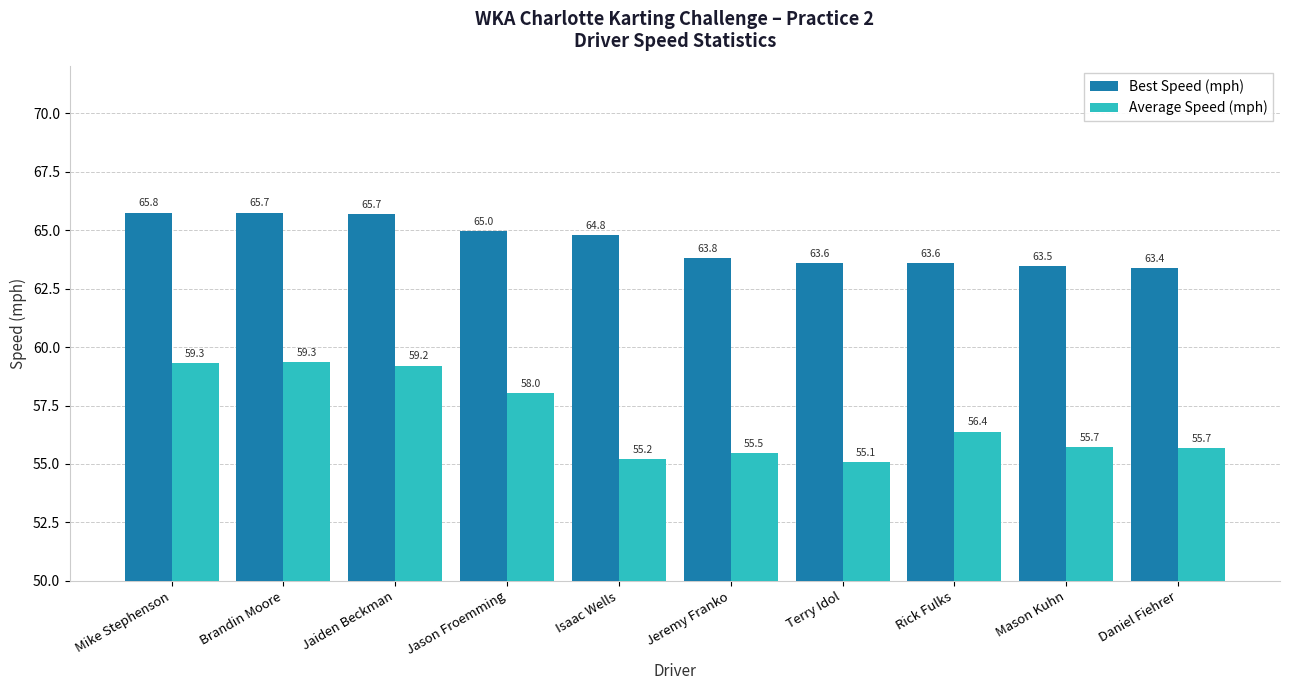

What is the highest value of the Best Speed (mph) series?

65.8